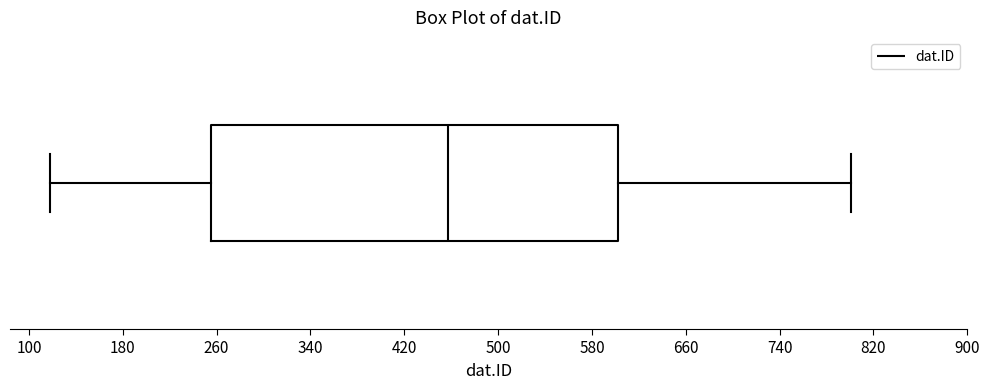

Transcribe this box plot: give where the median line is, the range the box spans, and where the two whiskers end, as read against the x-axis. The values are not printed on the chart, so give them approximately, as read against the axis.

median 460, box 260 to 600, whiskers 120 to 800